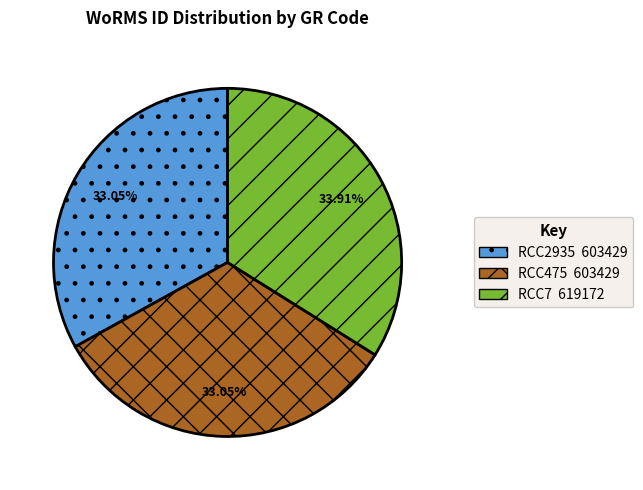

What percentage do RCC7 and RCC2935 together represent?

67.0%